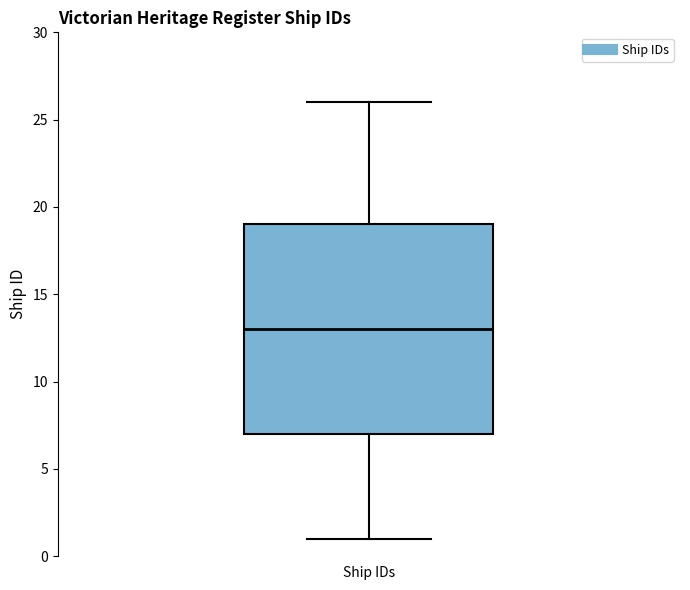

Where is the lower edge of the box for Ship IDs on the y-axis? The values are not printed on the chart, so give them approximately, as read against the axis.

7